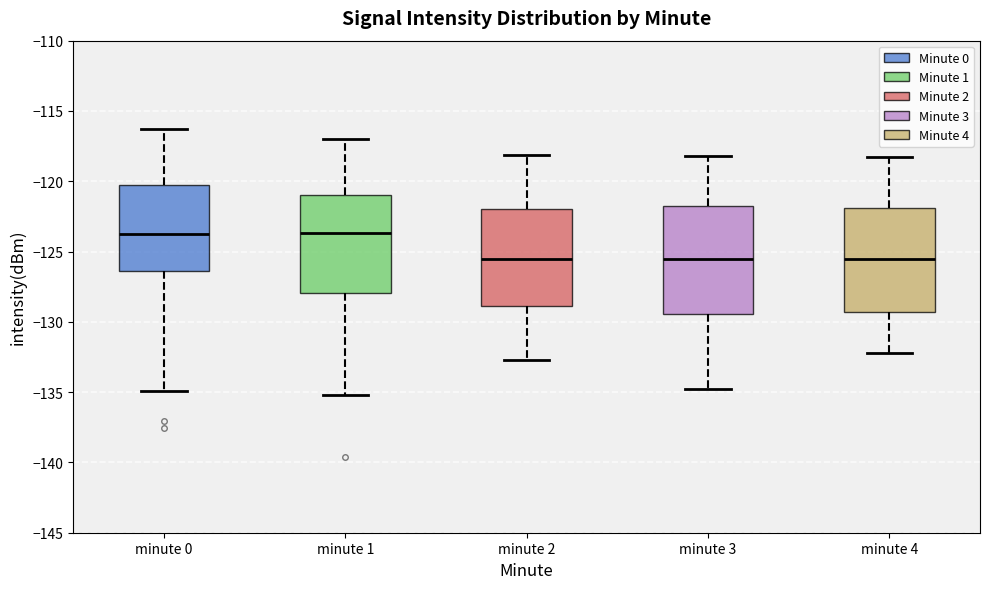

Reading left to right, read every box against the y-axis: the position of its median line, the range the box covers, and the ends of its whiskers. The values are not printed on the chart, so give them approximately, as read against the axis.

minute 0: median -123.5, box -126.5 to -120.5, whiskers -135.0 to -116.5
minute 1: median -123.5, box -128.0 to -121.0, whiskers -135.0 to -117.0
minute 2: median -125.5, box -129.0 to -122.0, whiskers -132.5 to -118.0
minute 3: median -125.5, box -129.5 to -121.5, whiskers -135.0 to -118.0
minute 4: median -125.5, box -129.5 to -122.0, whiskers -132.0 to -118.5